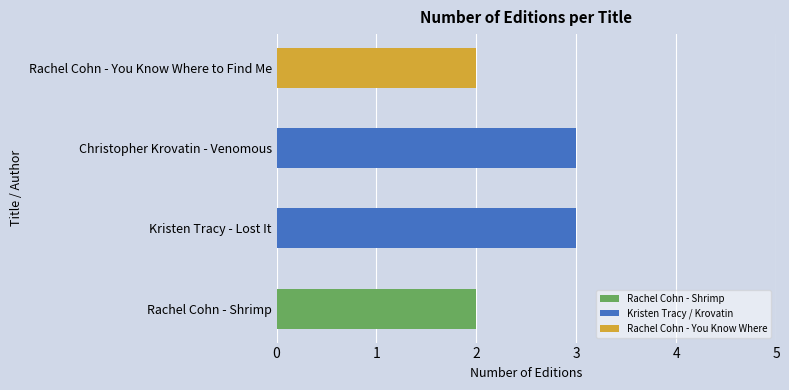

What is the greatest value displayed?

3